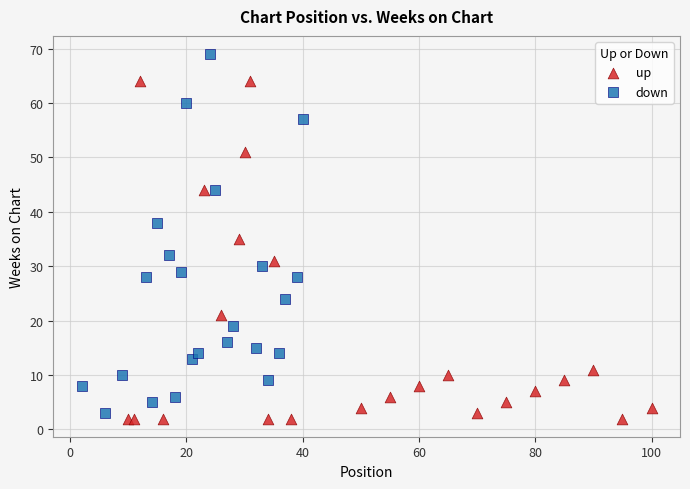

Which series contains the highest Y value?

down